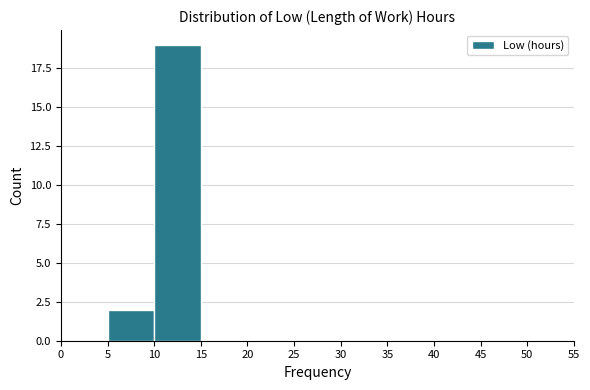

Reading left to right, list every bar in this chart as the range it spans on the x-axis followed by its height. The values are not printed on the chart, so give them approximately, as read against the axis.

0 to 5: 0
5 to 10: 2
10 to 15: 19
15 to 20: 0
20 to 25: 0
25 to 30: 0
30 to 35: 0
35 to 40: 0
40 to 45: 0
45 to 50: 0
50 to 55: 0